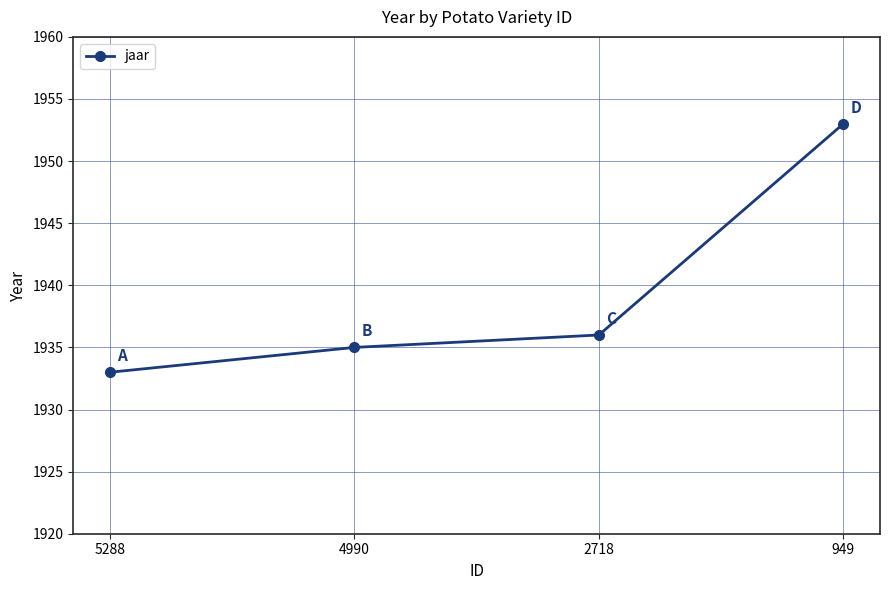

Reading left to right, extract all data points from this chart.

1933	1935	1936	1953